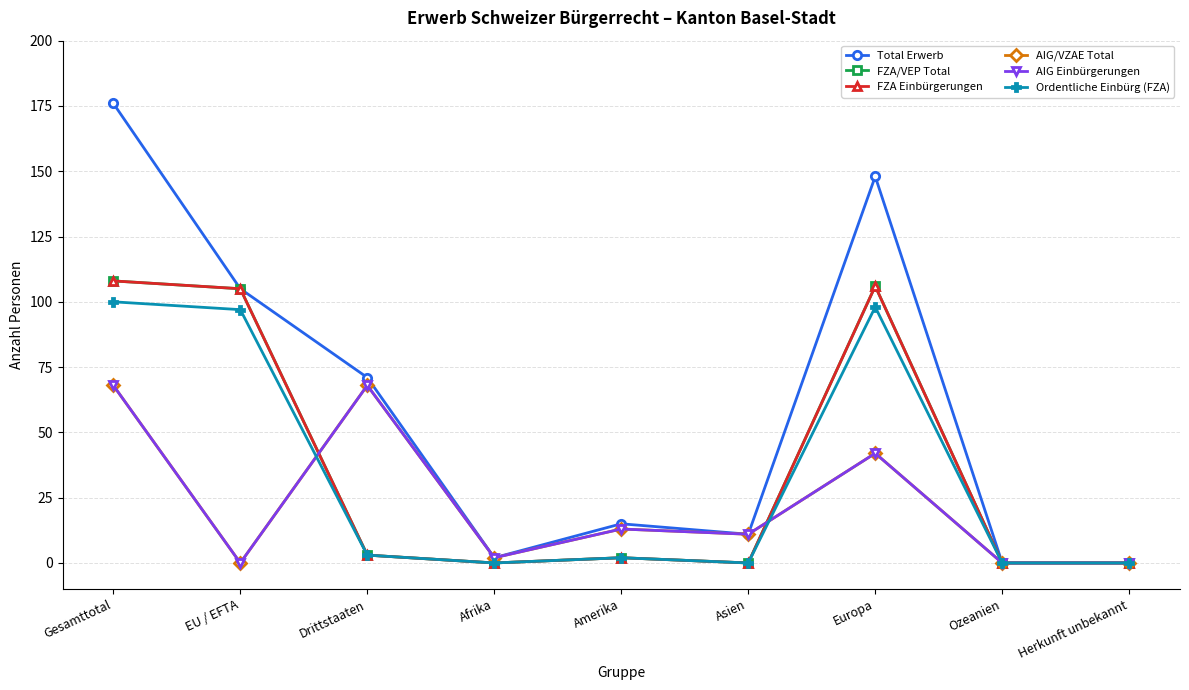

Count the number of data series in this chart.

6